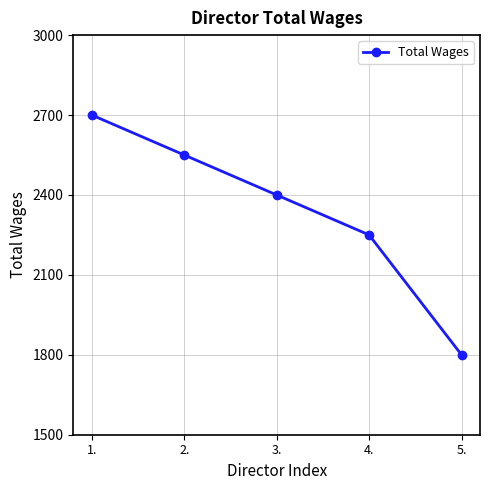

What is the sum of all values?

11700